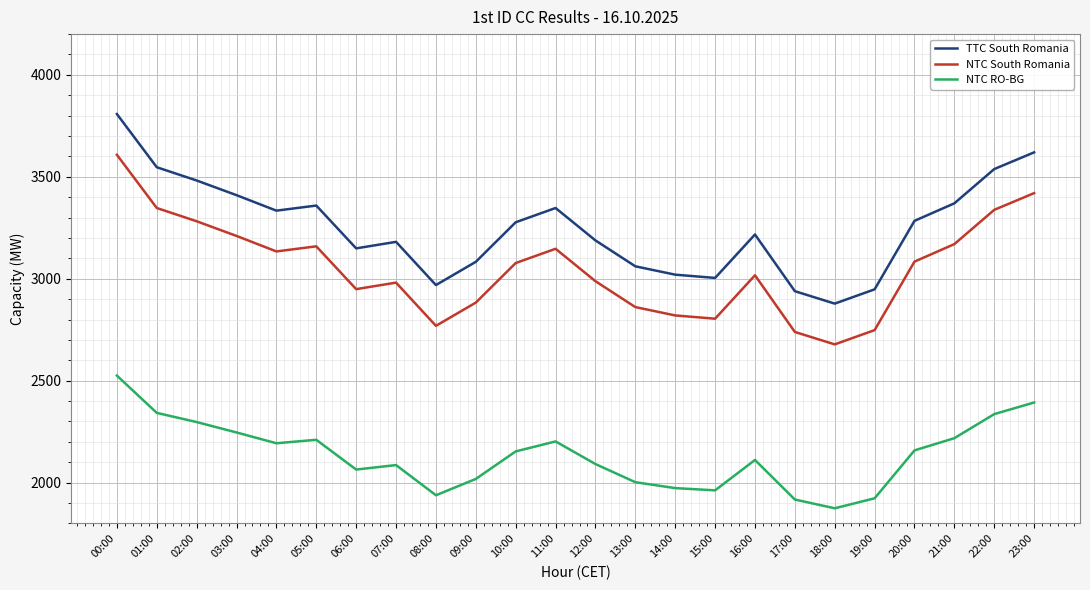

How many lines are shown in the chart?

3